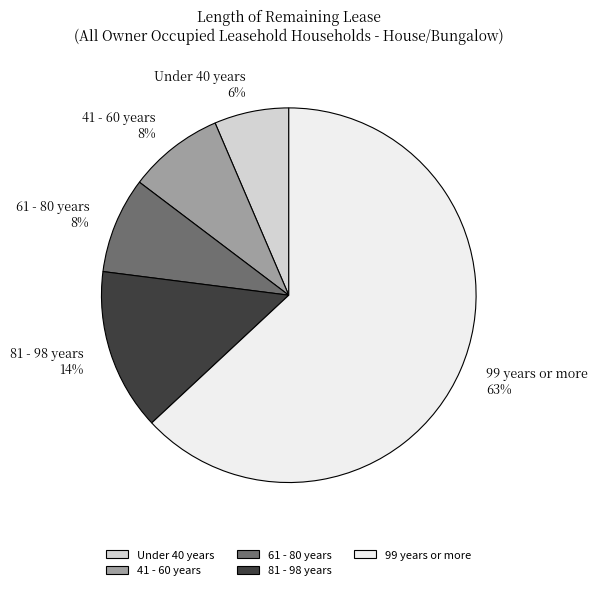

Is the sum of 41 - 60 years and Under 40 years greater than half?

No